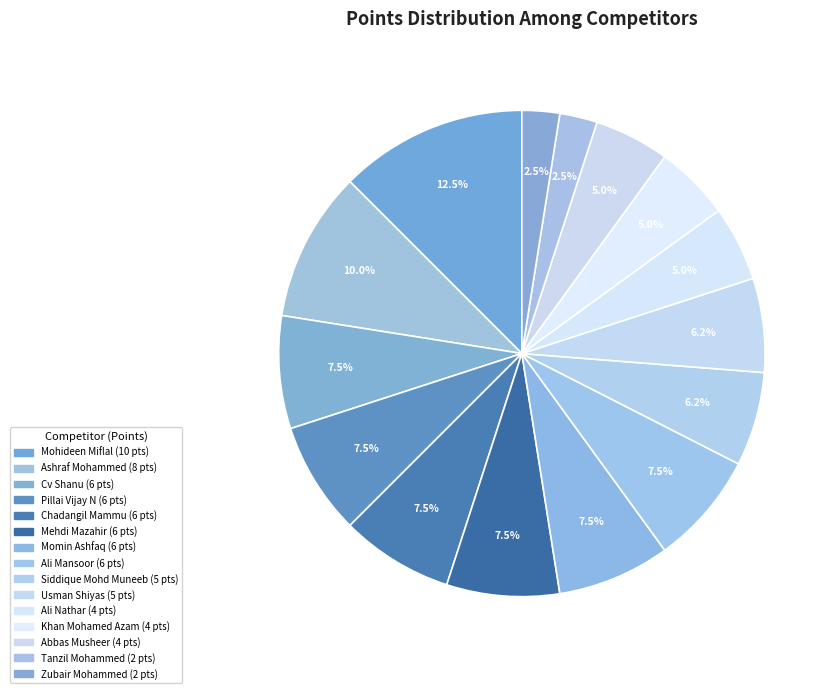

How many segments does this pie chart have?

15